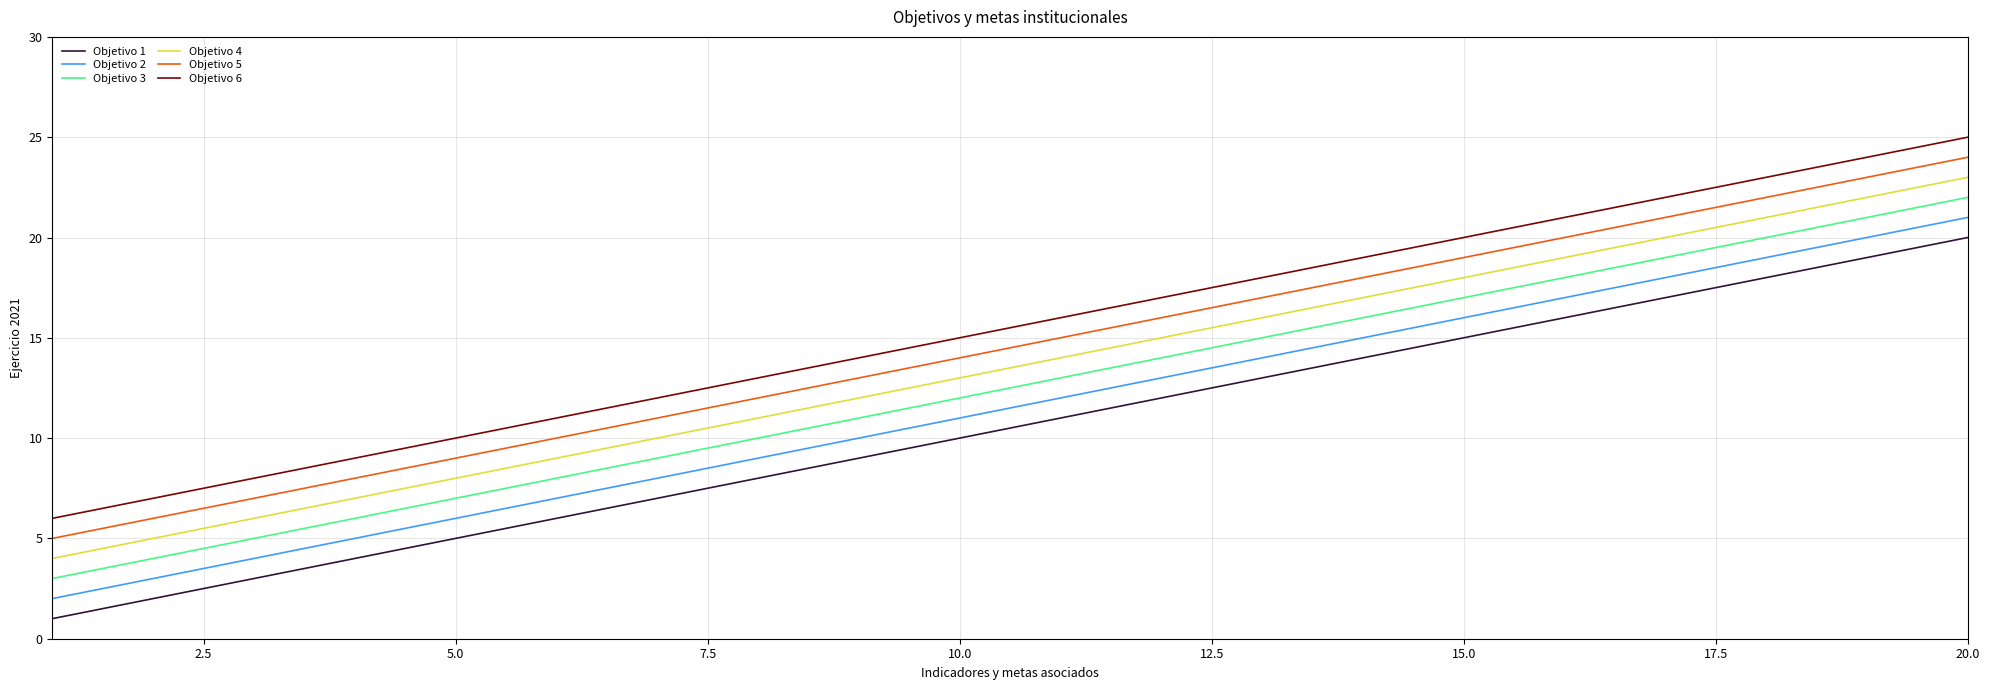

How many values in the Objetivo 5 series are below 15?

10